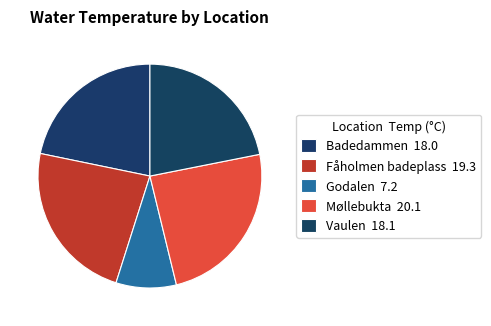

Combined, what portion of the pie is Møllebukta and Fåholmen badeplass?

47.6%